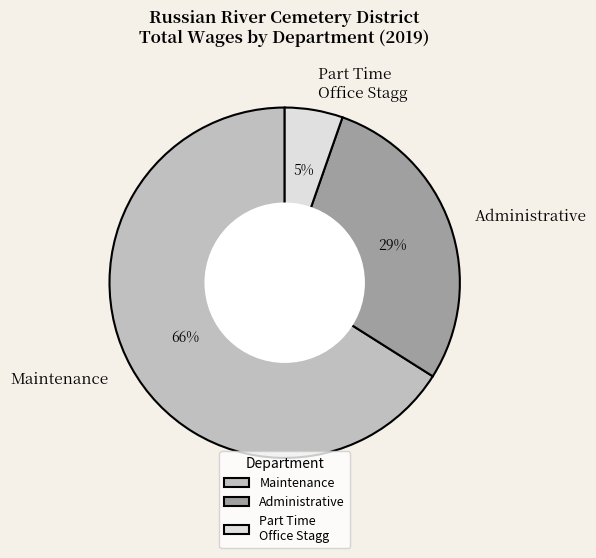

Is there a majority slice in this chart?

Yes